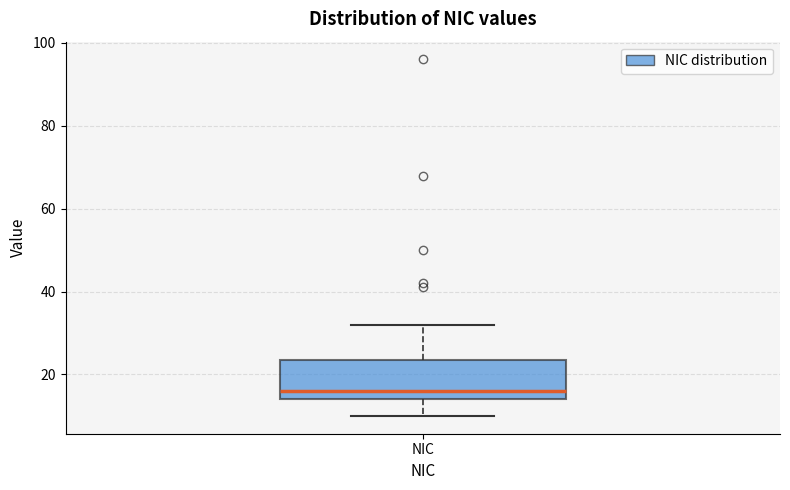

Where is the lower edge of the box for NIC on the y-axis? The values are not printed on the chart, so give them approximately, as read against the axis.

14